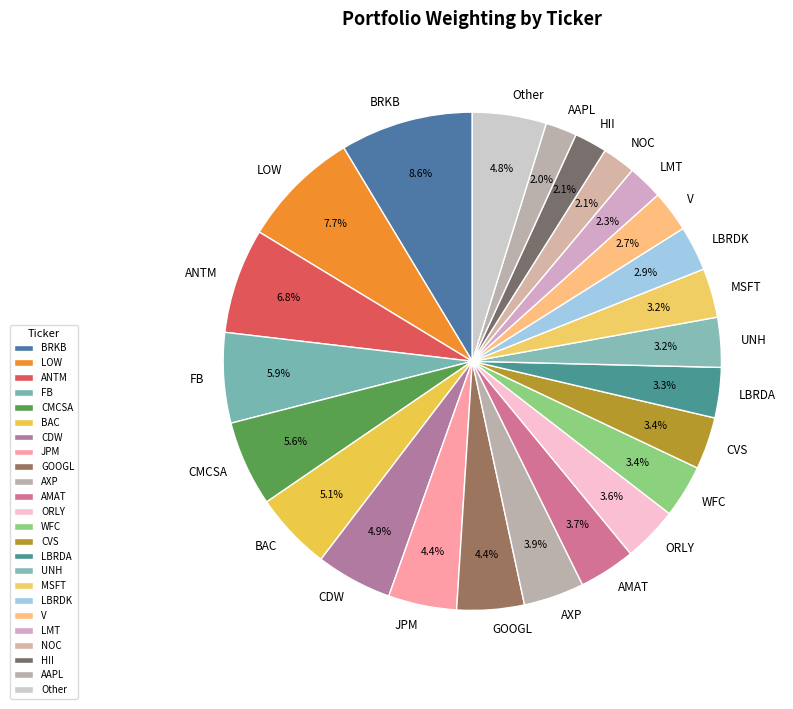

Combined, what portion of the pie is LBRDA and ANTM?

10.1%